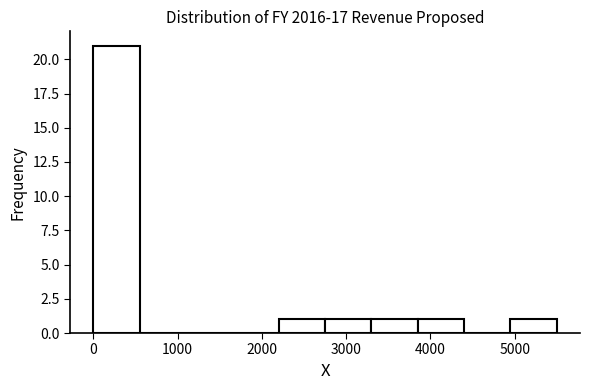

Reading left to right, list every bar in this chart as the range it spans on the x-axis followed by its height. Neither the bar edges nor the heights are printed on the chart, so give them approximately, as read against the axes.

0 to 550: 21
550 to 1100: 0
1100 to 1650: 0
1650 to 2200: 0
2200 to 2750: 1
2750 to 3300: 1
3300 to 3850: 1
3850 to 4400: 1
4400 to 4950: 0
4950 to 5500: 1